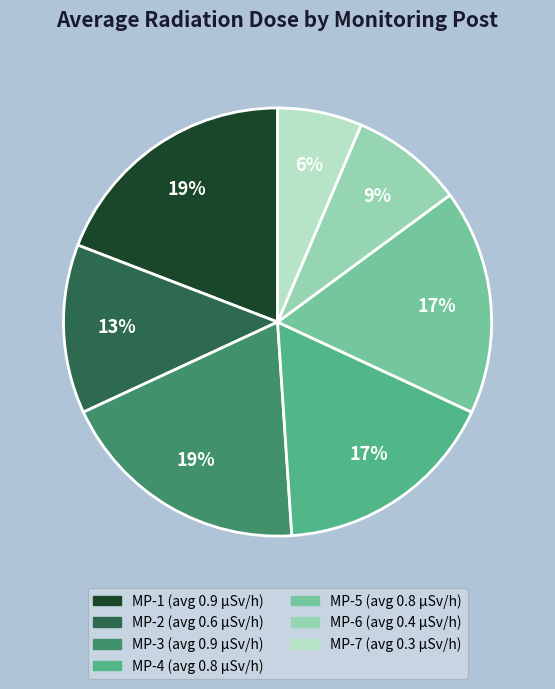

To the nearest percent, what is the difference between the largest and smallest slice percentages?

13%